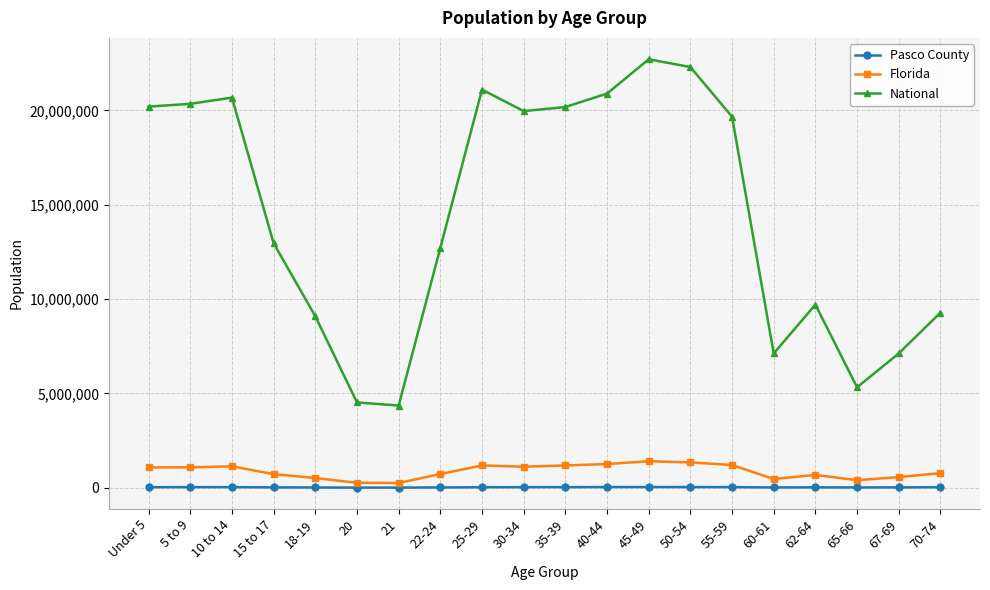

Between 40-44 and 60-61, which series saw the biggest shift?

National